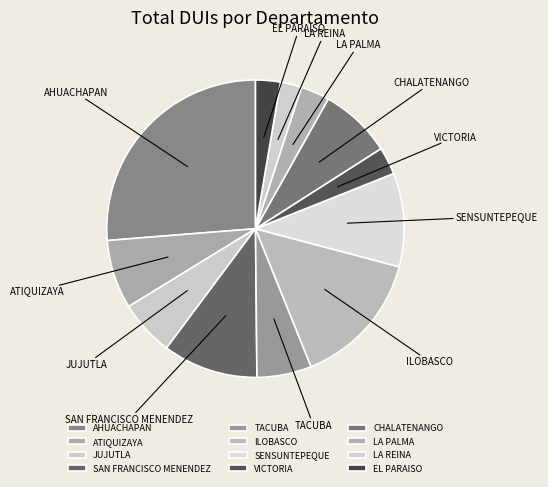

Is there a majority slice in this chart?

No